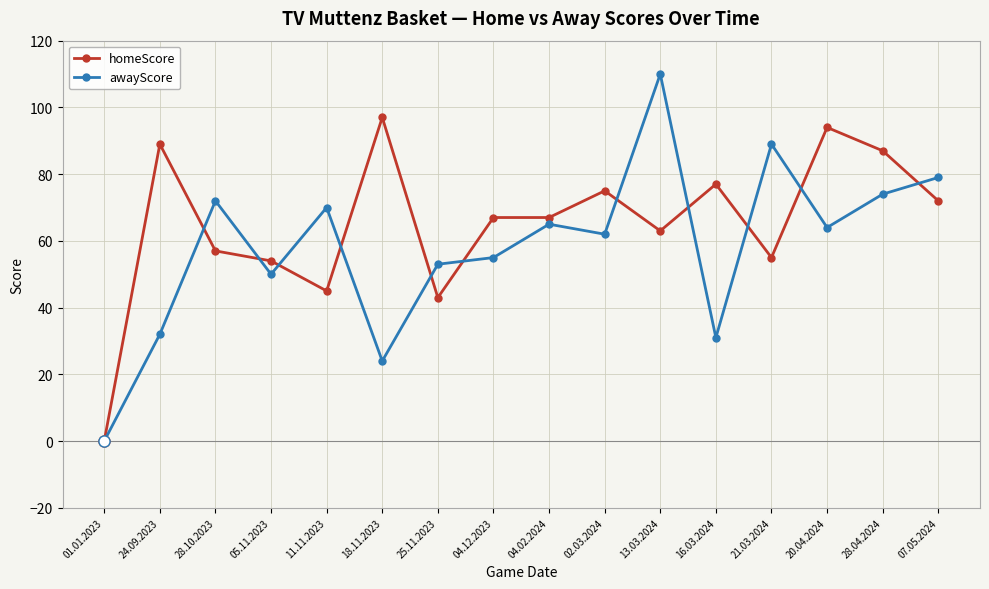

At which category does the chart reach its peak across all series?

13.03.2024